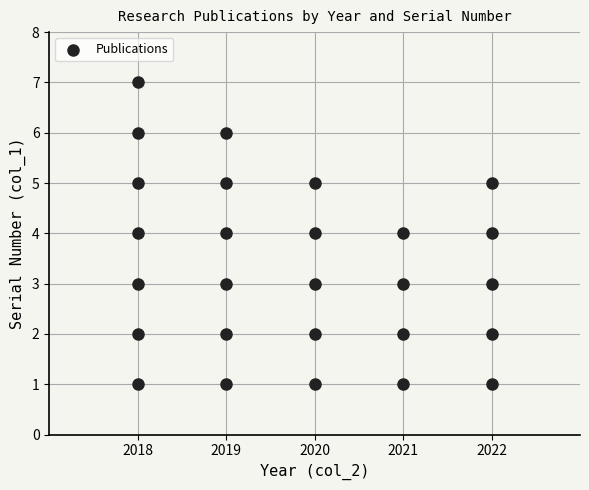

What is the range of Y values (max minus min)?

6